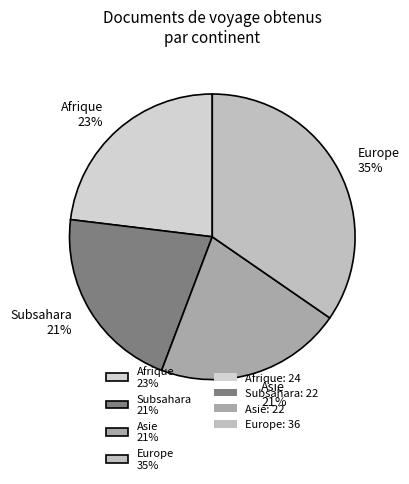

Count the number of slices in the pie.

4